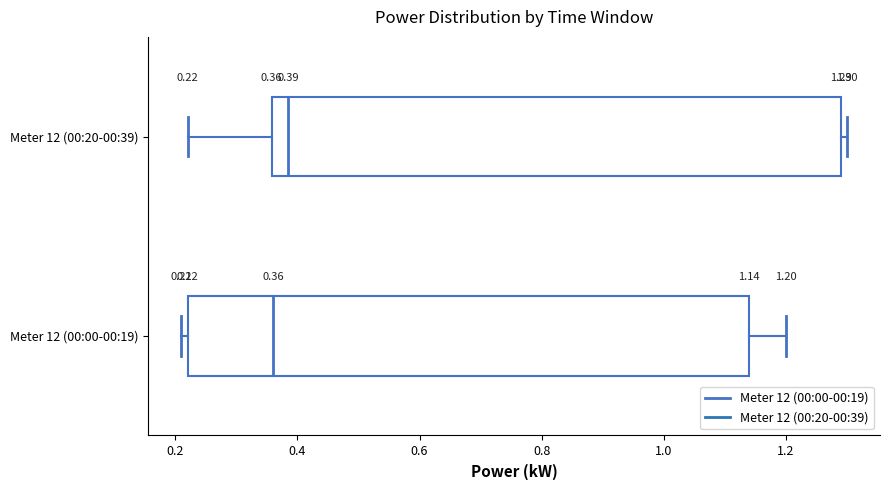

Which box's median line is the furthest to the right?

Meter 12 (00:20-00:39)